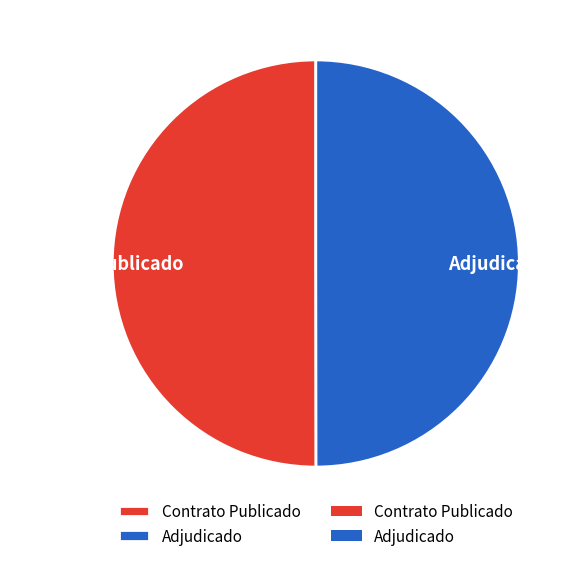

True or false: Adjudicado accounts for 63% of the total.

False